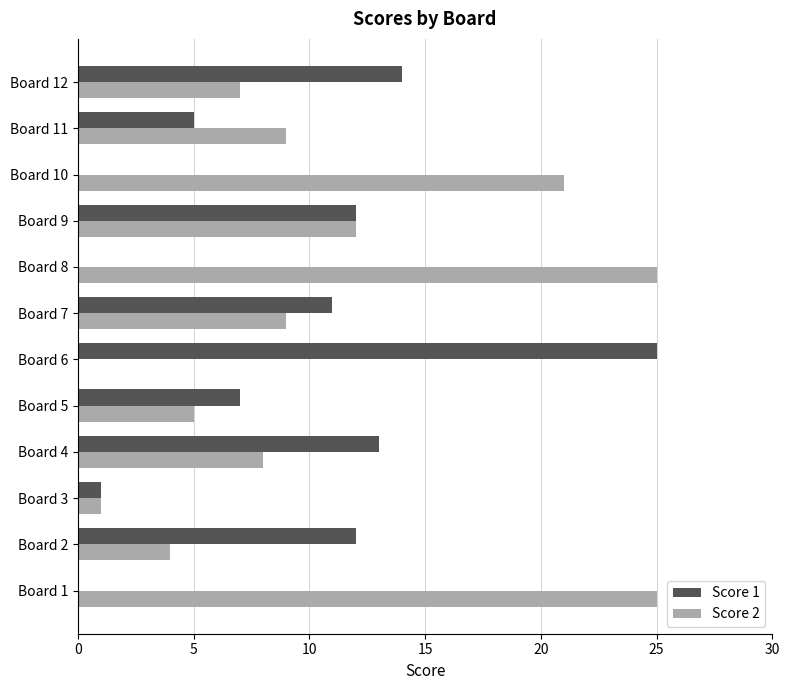

The Score 1 series shows 14 at Board 12. True or false?

True